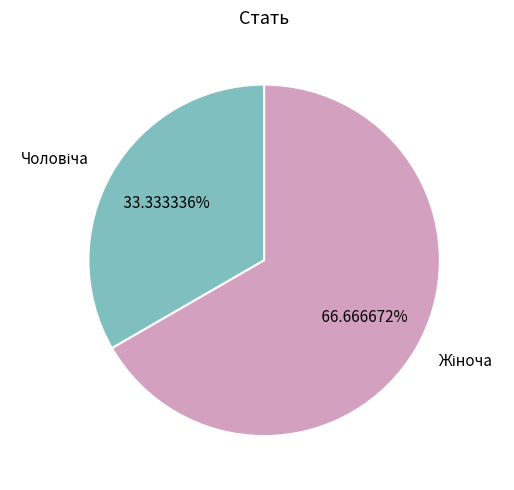

Does any single category account for the majority?

Yes